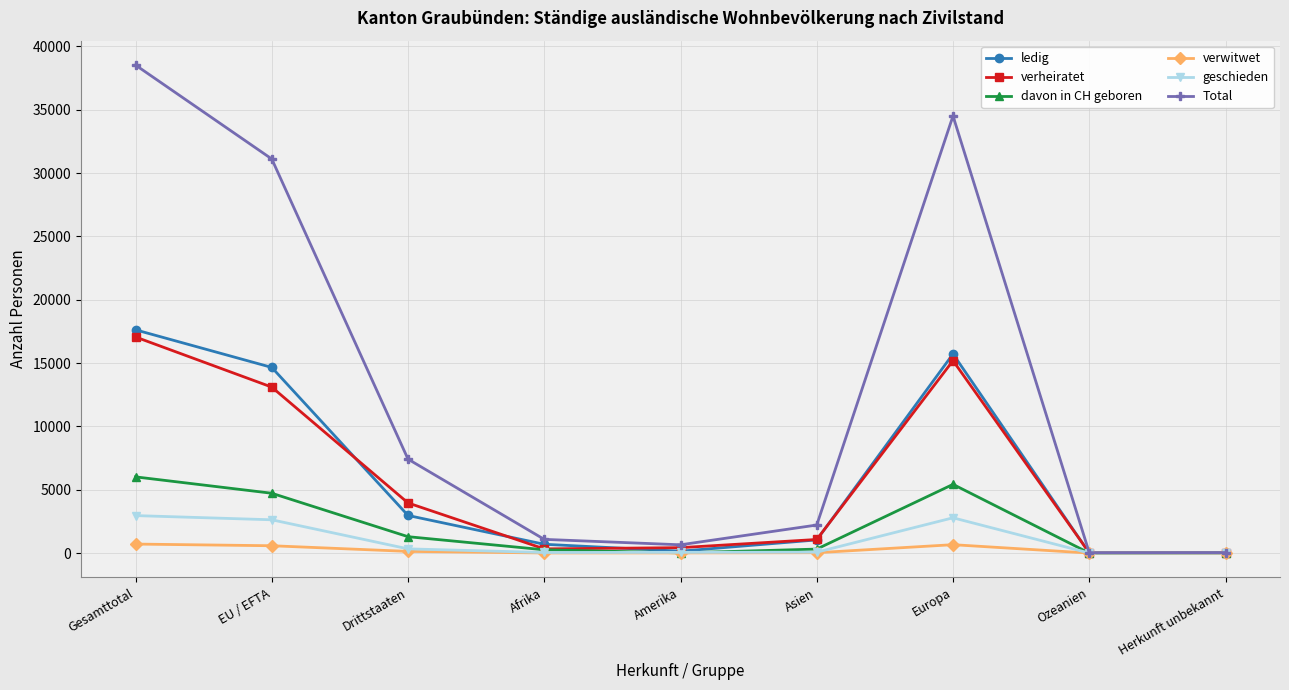

Which label corresponds to the largest value in the chart?

Gesamttotal